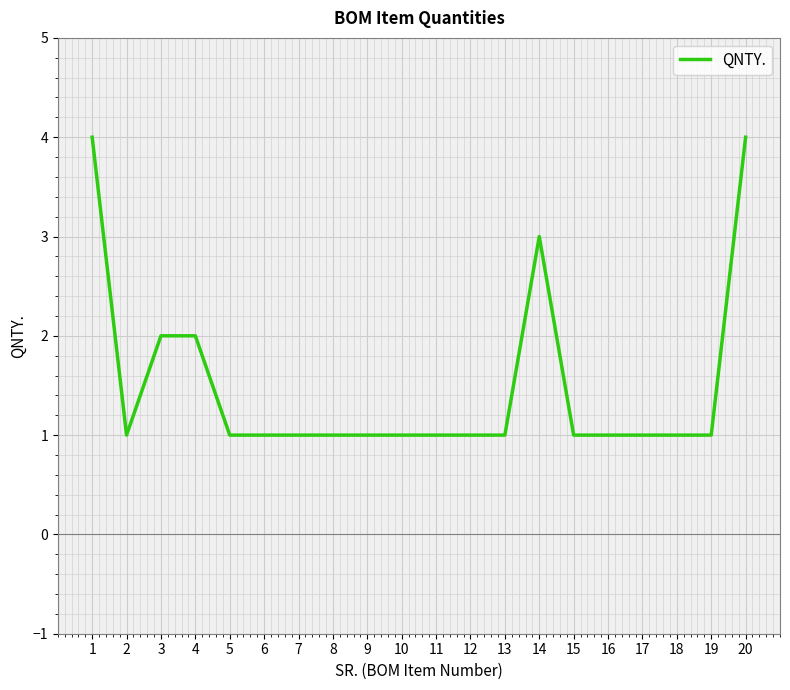

Is it true that the value at 13 is 0?

False